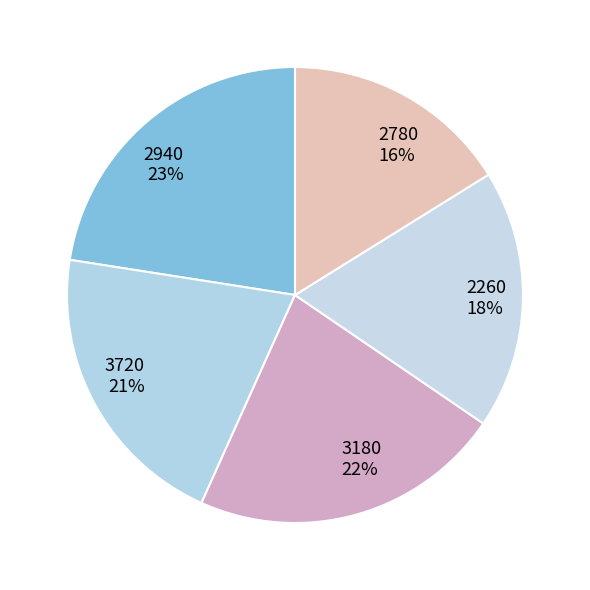

Is the sum of 2940 and 3720 greater than half?

No